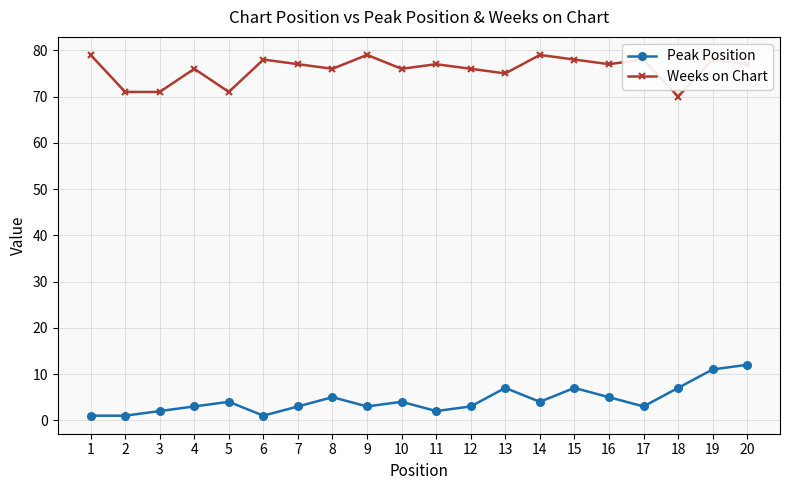

Is it true that Peak Position equals 7 at 15?

True